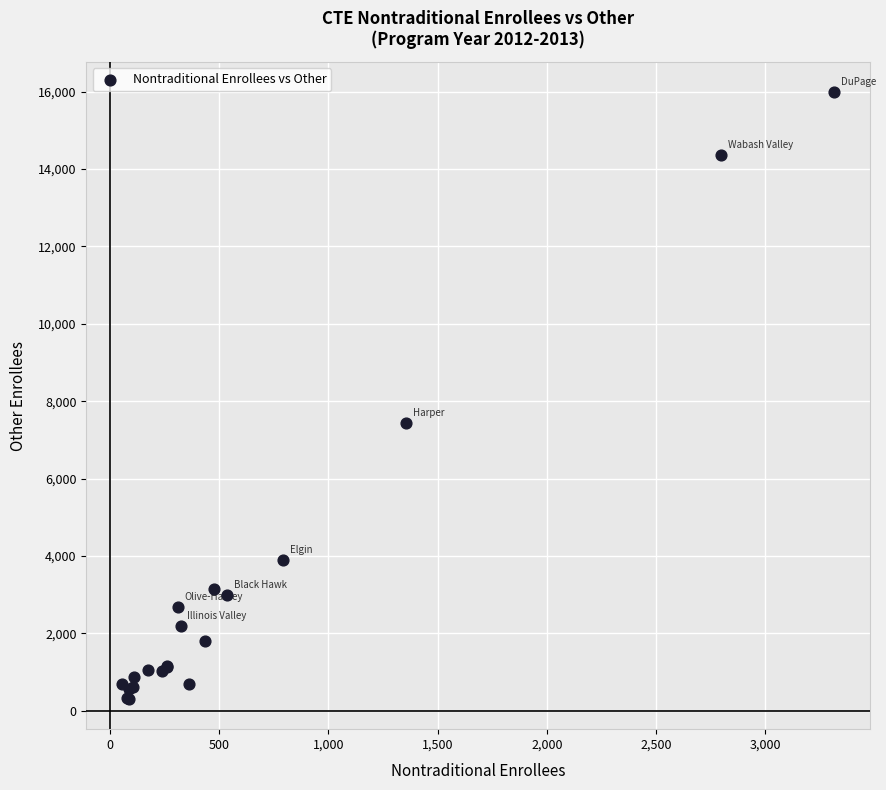

What Y value in the scatter plot is closest to 8143?

7429